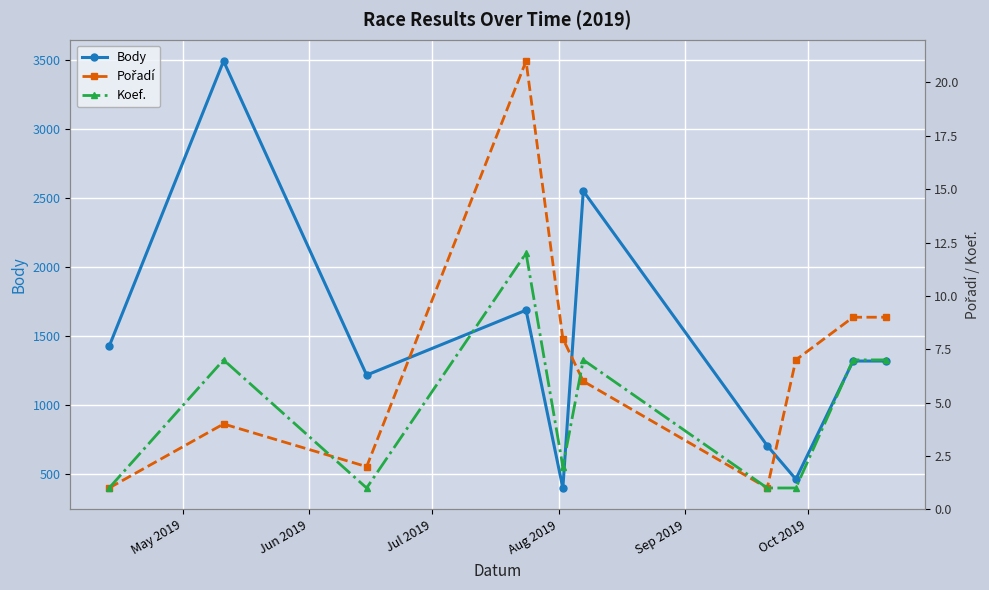

How many values in the Koef. series are below 7?

5